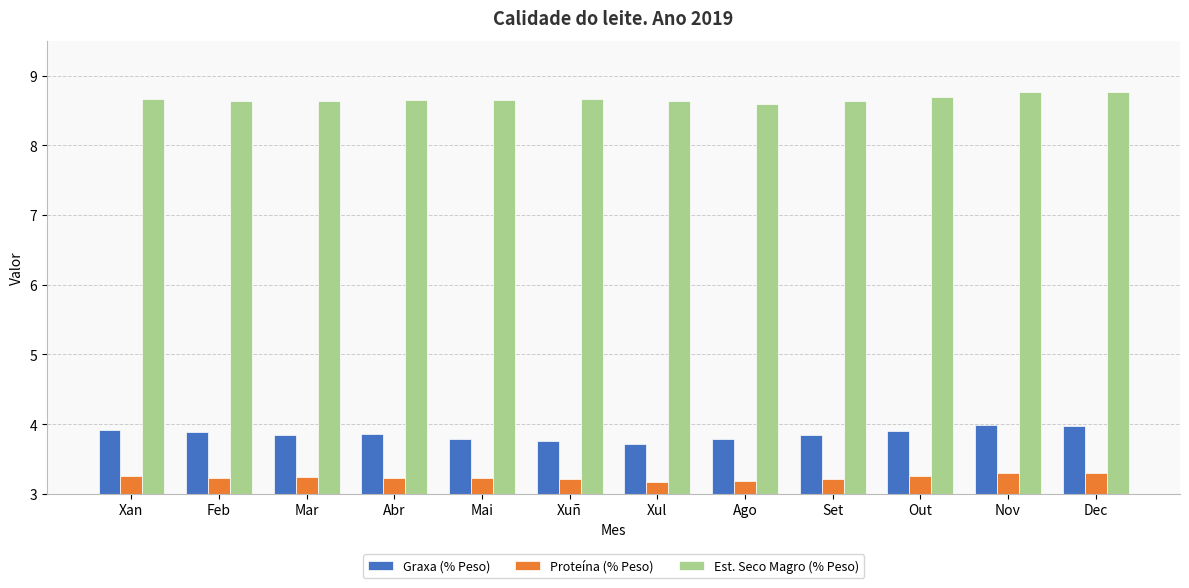

What is the spread (max minus min) of values at Nov?

5.5